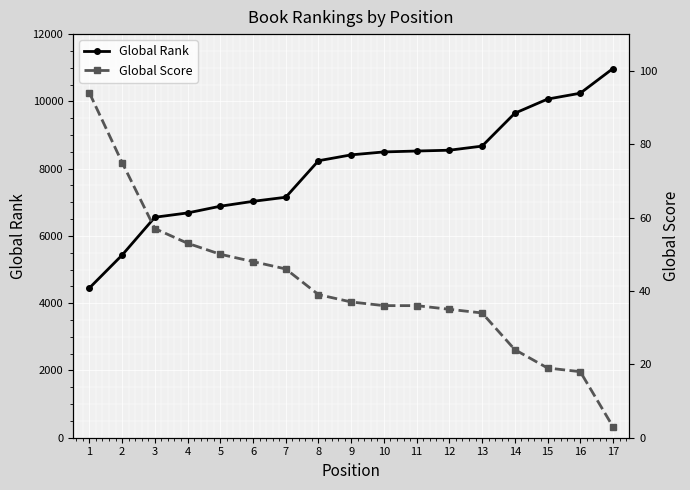

Count the number of data series in this chart.

2